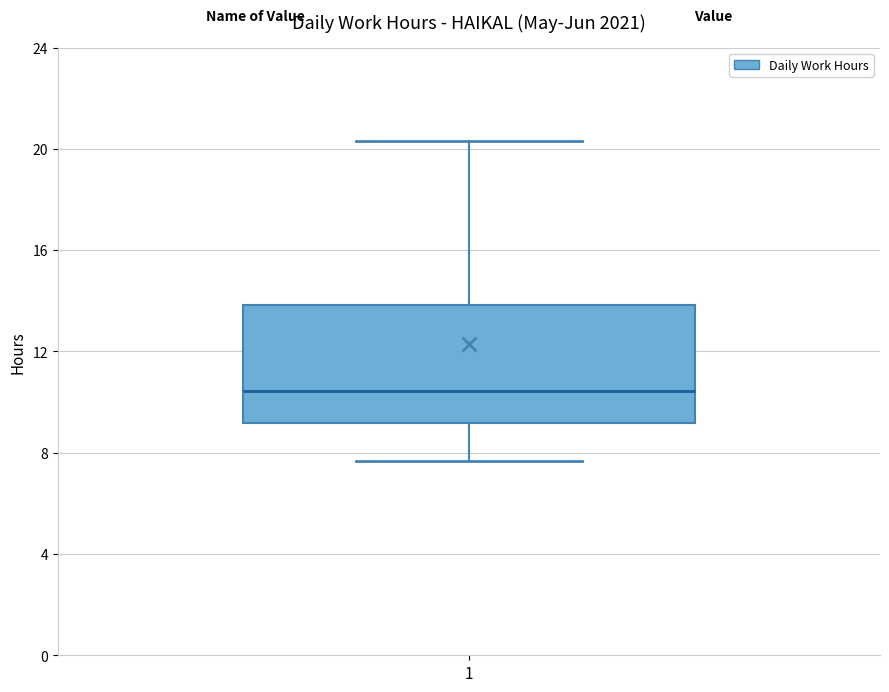

Read this box plot against the y-axis: the position of the median line, the range covered by the box, and the ends of both whiskers. The values are not printed on the chart, so give them approximately, as read against the axis.

median 10.5, box 9.0 to 14.0, whiskers 7.5 to 20.5